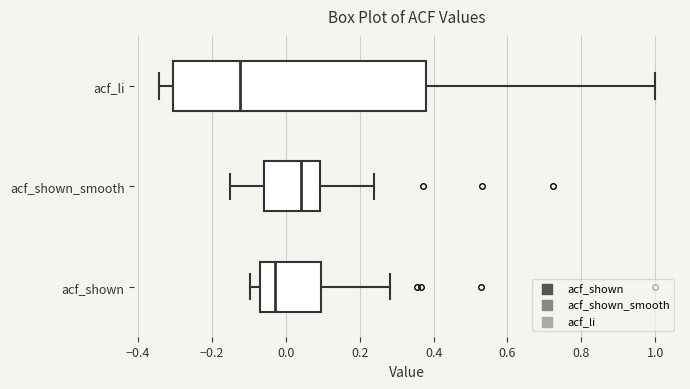

Reading bottom to top, transcribe this box plot: for each box, give where its median line is, the range the box spans, and where its two whiskers end, as read against the x-axis. The values are not printed on the chart, so give them approximately, as read against the axis.

acf_shown: median -0.04, box -0.08 to 0.10, whiskers -0.10 to 0.28
acf_shown_smooth: median 0.04, box -0.06 to 0.10, whiskers -0.14 to 0.24
acf_li: median -0.12, box -0.30 to 0.38, whiskers -0.34 to 1.00